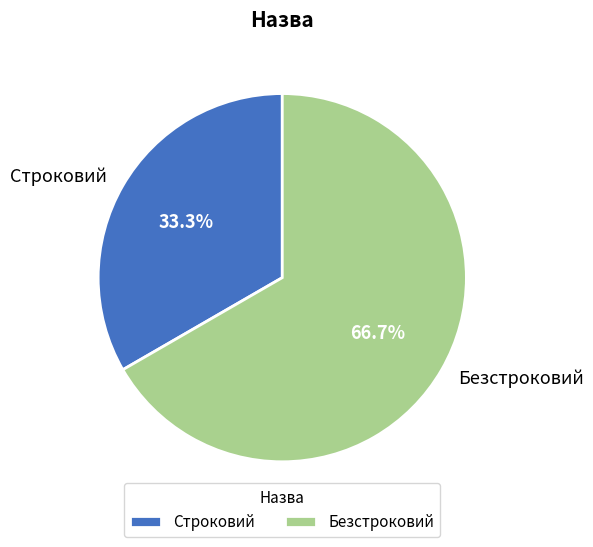

True or false: Строковий accounts for 33% of the total.

True